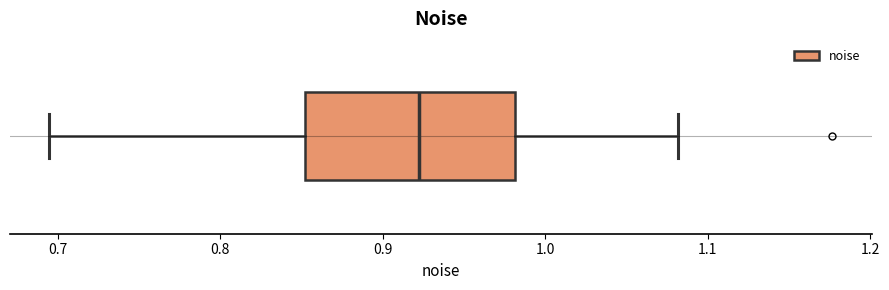

Where does the right whisker of the box end on the x-axis? The values are not printed on the chart, so give them approximately, as read against the axis.

1.08